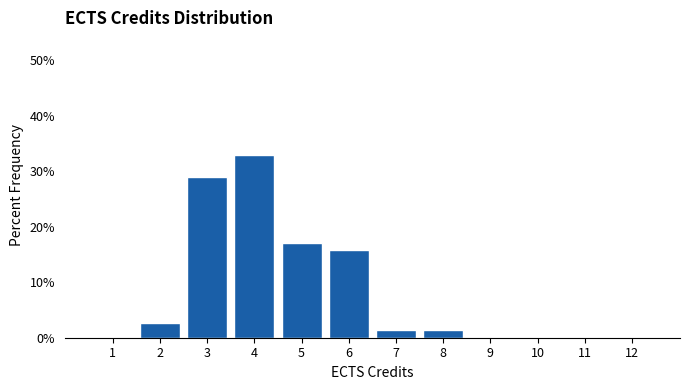

Reading left to right, extract all data points from this chart.

1=0.0	2=2.6	3=28.9	4=32.9	5=17.1	6=15.8	7=1.3	8=1.3	9=0.0	10=0.0	11=0.0	12=0.0